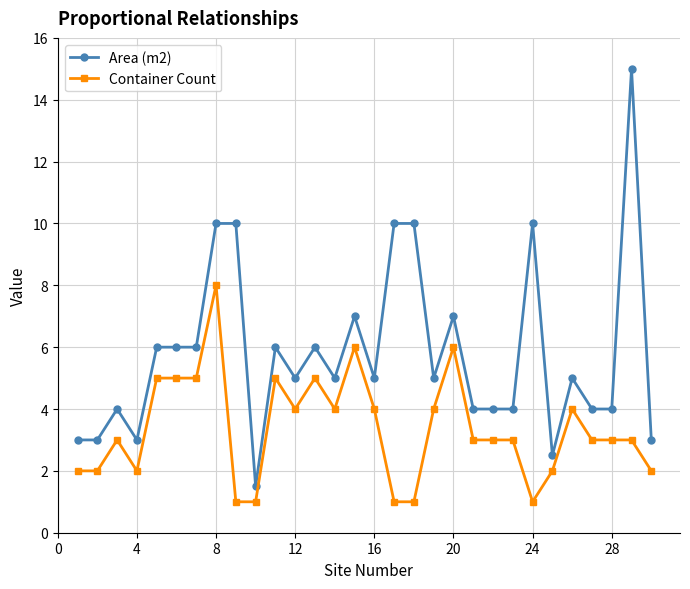

Which series has the widest spread of values?

Area (m2)